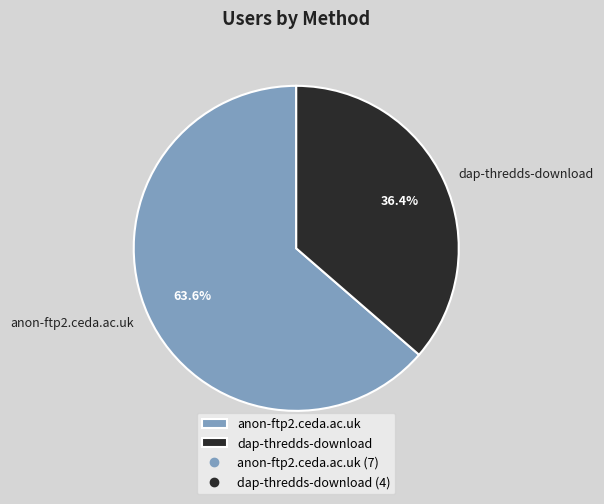

Rank the categories by value from lowest to highest.

dap-thredds-download, anon-ftp2.ceda.ac.uk